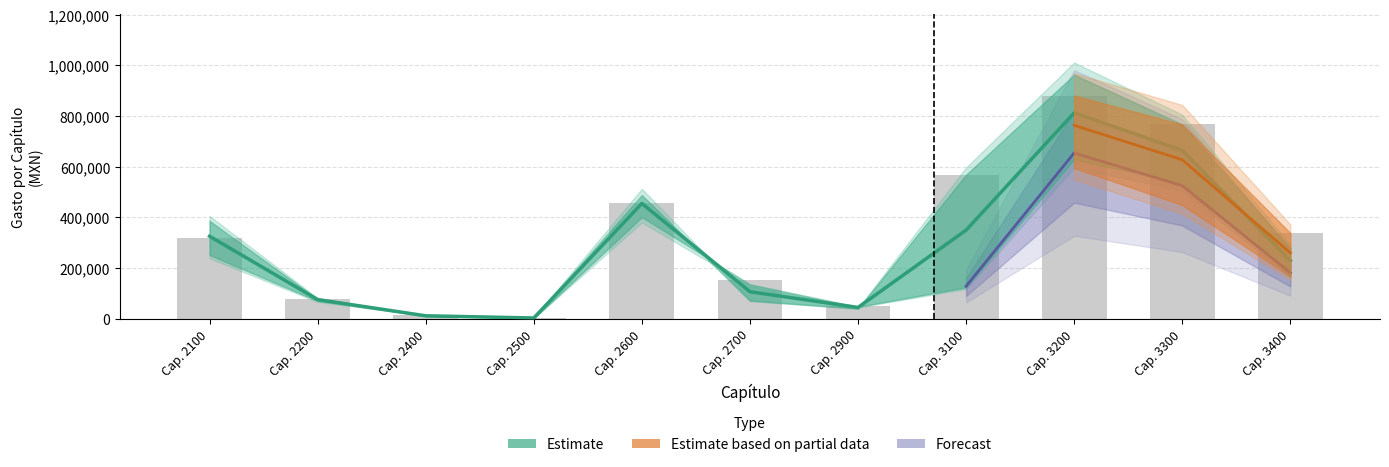

What is the lowest value of the Gasto comprometido series?

1070